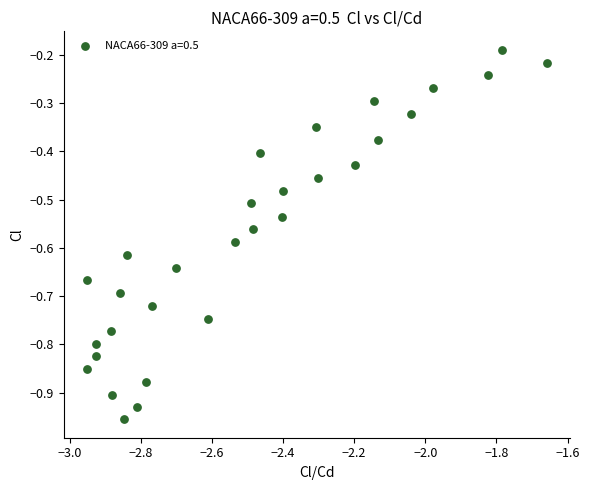

What is the range of X values (max minus min)?

1.3